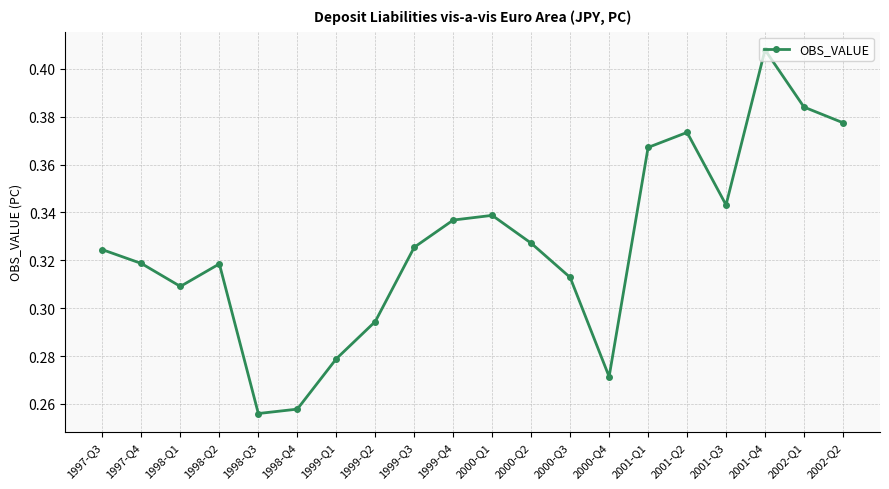

What is the sum of the values at 2000-Q1 and 2002-Q2?

0.7